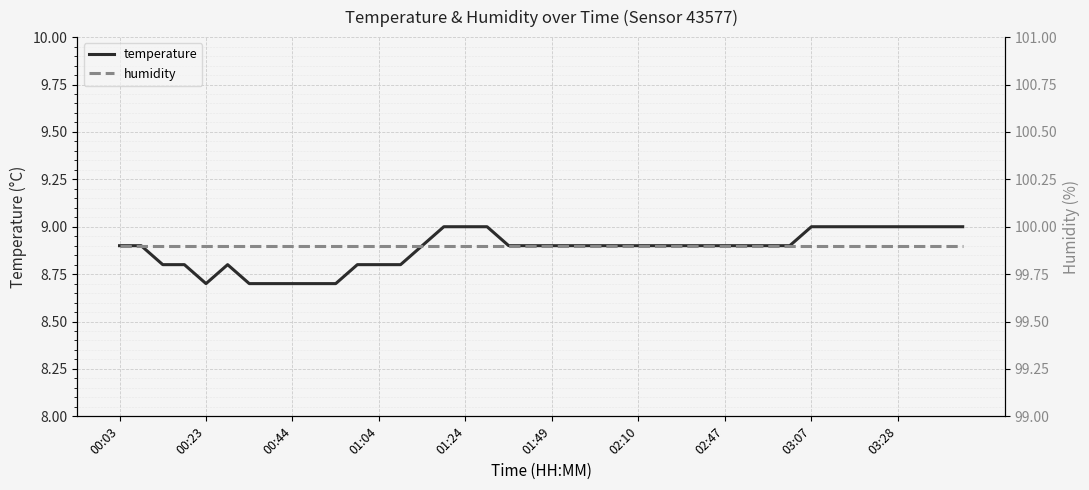

What is the lowest value of the humidity series?

99.9